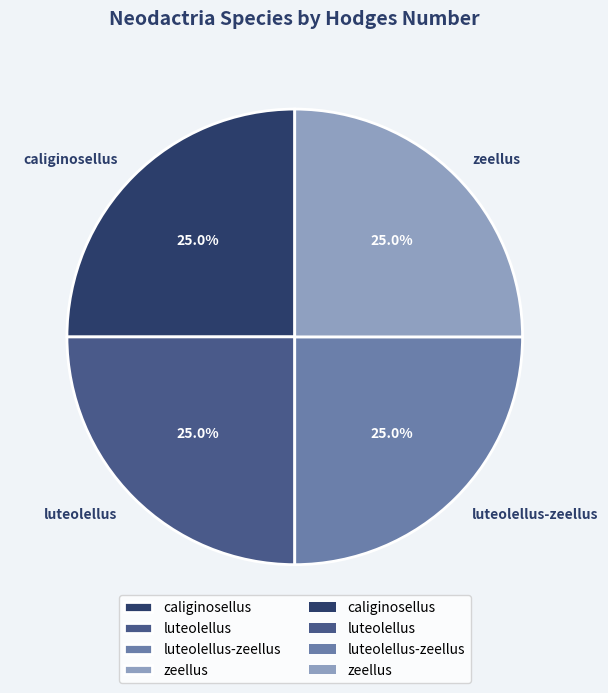

Is it true that luteolellus-zeellus is 30% of the pie?

False